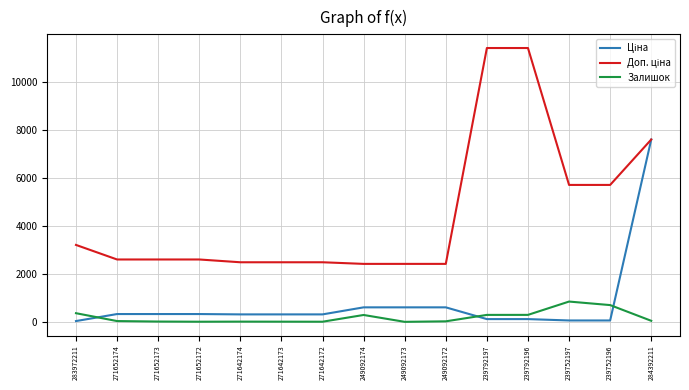

At which category is the sum across all series the highest?

284392211